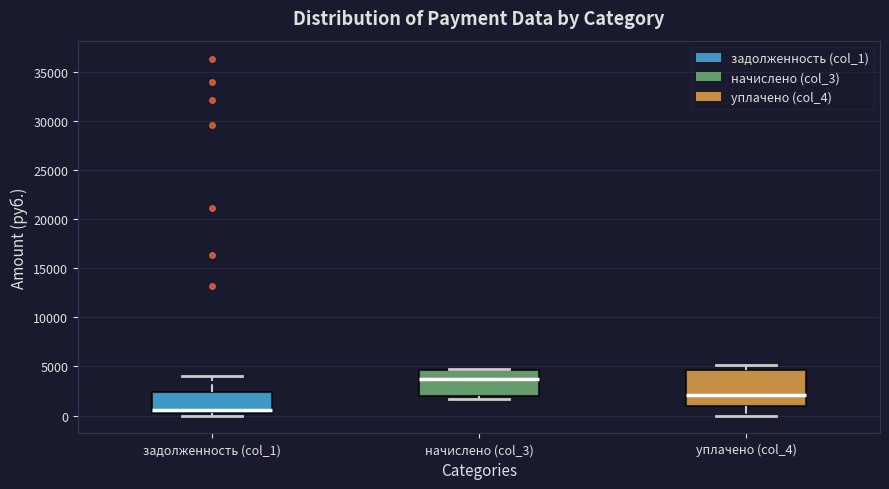

Which box's median line is the lowest?

задолженность (col_1)